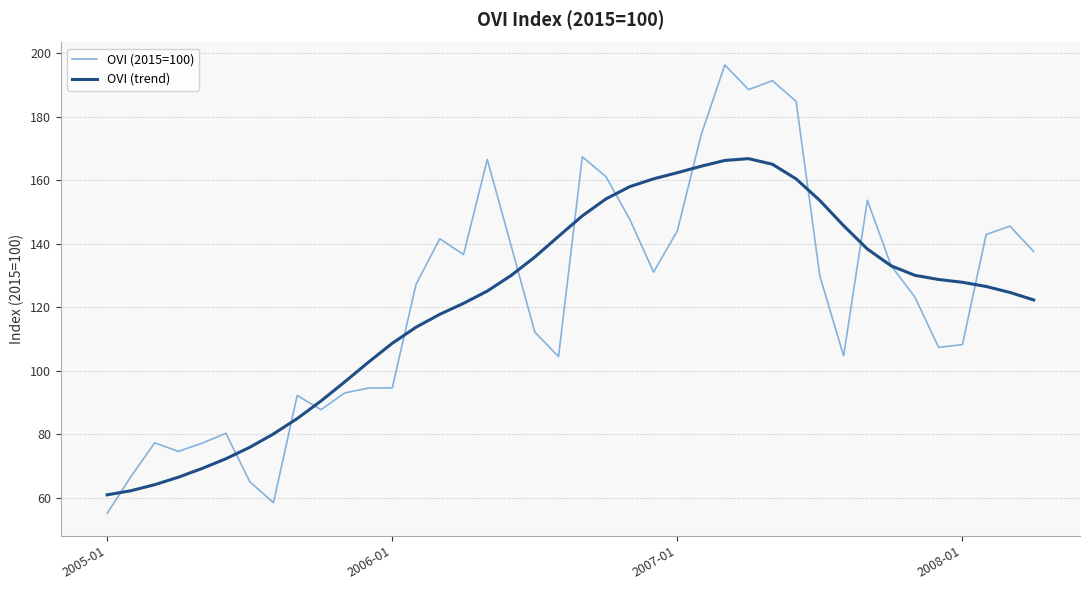

What is the average value of the OVI (trend) series?

121.4